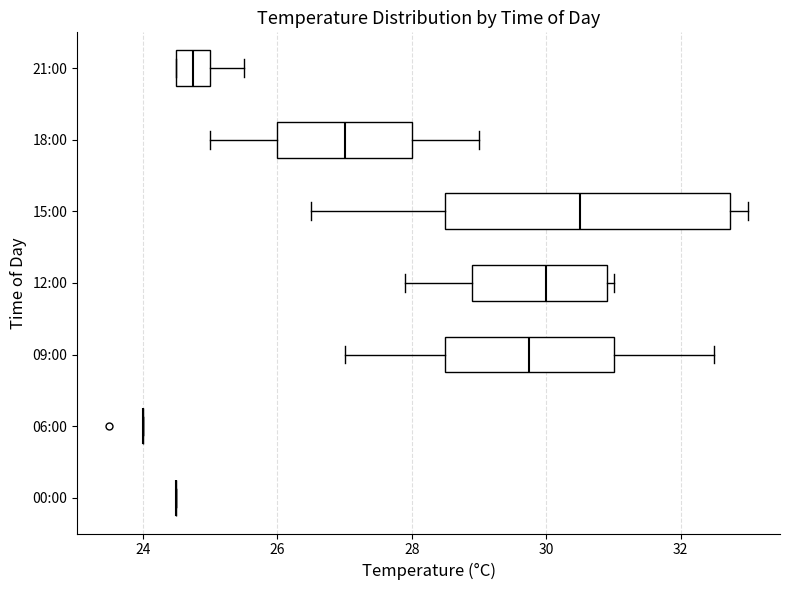

Reading bottom to top, transcribe this box plot: for each box, give where its median line is, the range the box spans, and where its two whiskers end, as read against the x-axis. The values are not printed on the chart, so give them approximately, as read against the axis.

00:00: box collapsed to a line at 24.6, whiskers 24.6 to 24.6
06:00: box collapsed to a line at 24.0, whiskers 24.0 to 24.0
09:00: median 29.8, box 28.6 to 31.0, whiskers 27.0 to 32.6
12:00: median 30.0, box 29.0 to 31.0, whiskers 28.0 to 31.0 (just right of the box's right edge)
15:00: median 30.6, box 28.6 to 32.8, whiskers 26.6 to 33.0
18:00: median 27.0, box 26.0 to 28.0, whiskers 25.0 to 29.0
21:00: median 24.8, box 24.6 to 25.0, whiskers 24.6 to 25.6